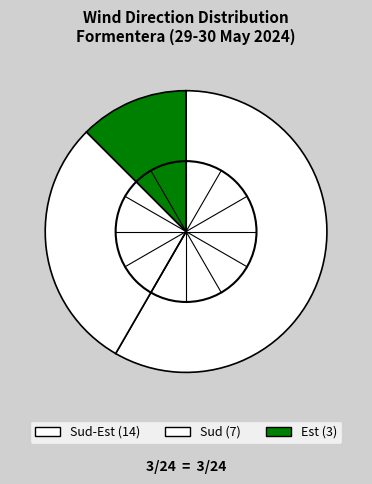

Which slice is the smallest?

Est